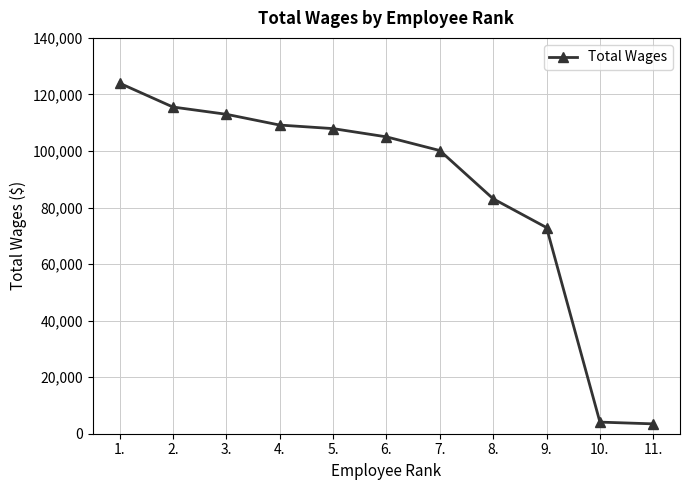

Reading left to right, what are all the values shown in this chart?

1.=123988	2.=115547	3.=112982	4.=109170	5.=107915	6.=104997	7.=100155	8.=83095	9.=72907	10.=4106	11.=3486